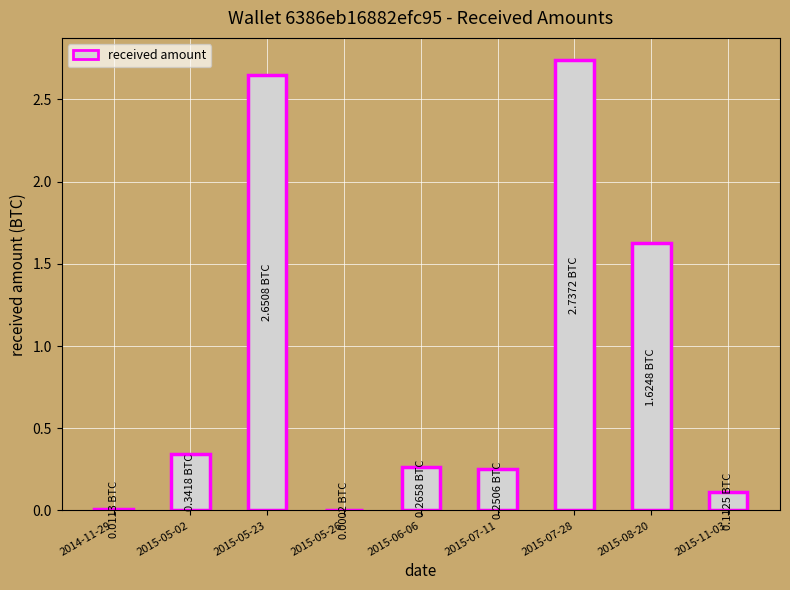

What is the change in value from 2015-05-02 to 2015-06-06?

-0.1